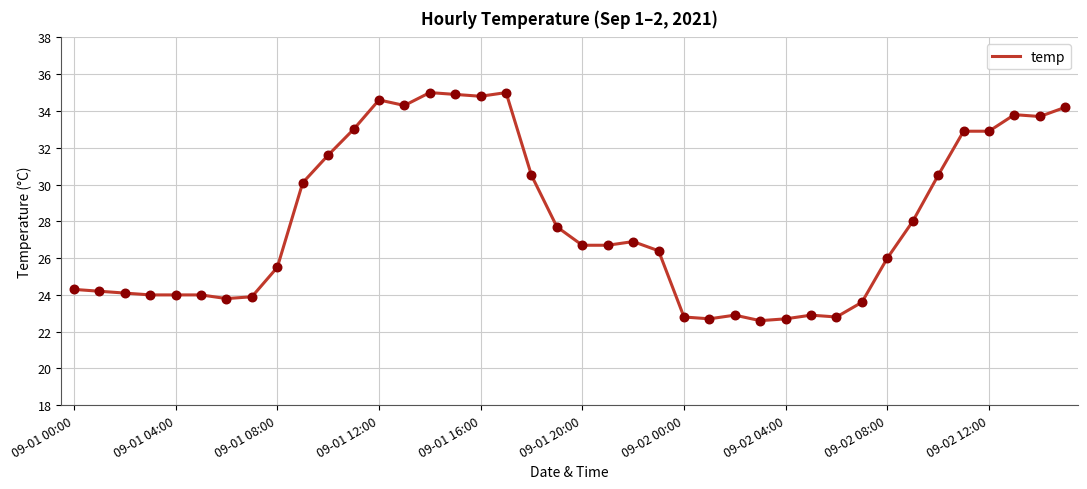

What is the maximum value shown in the chart?

35.0